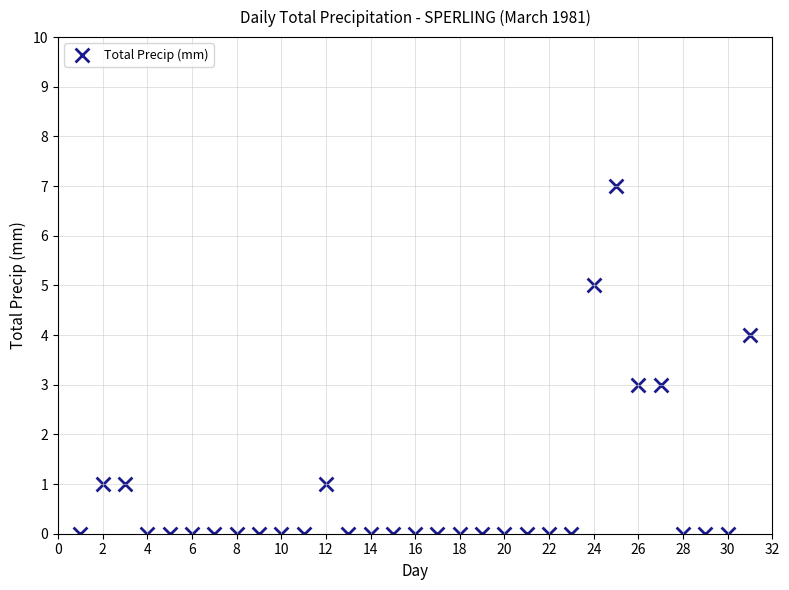

What is the range of Y values (max minus min)?

7